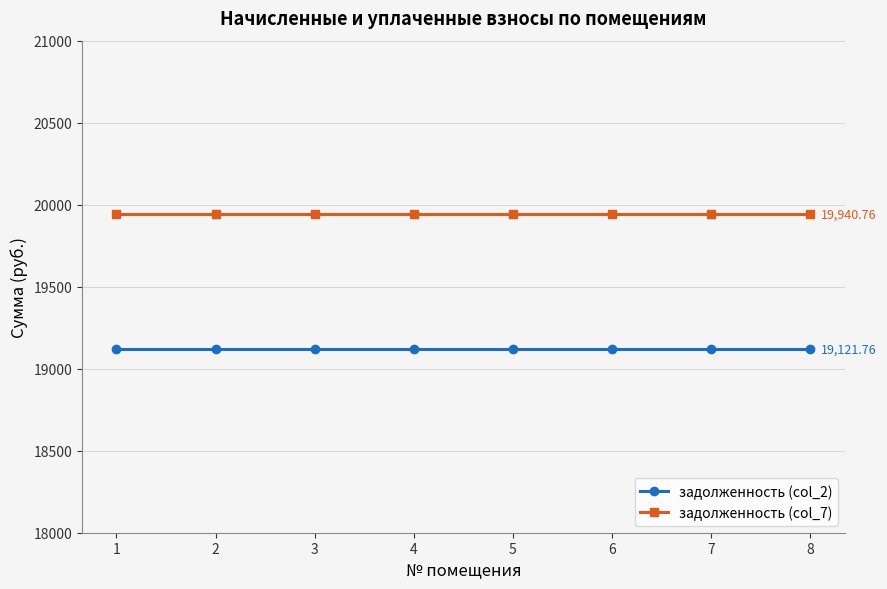

Reading right to left, what are all the values shown in this chart?

задолженность (col_2): 8=19121.8	7=19121.8	6=19121.8	5=19121.8	4=19121.8	3=19121.8	2=19121.8	1=19121.8
задолженность (col_7): 8=19940.8	7=19940.8	6=19940.8	5=19940.8	4=19940.8	3=19940.8	2=19940.8	1=19940.8